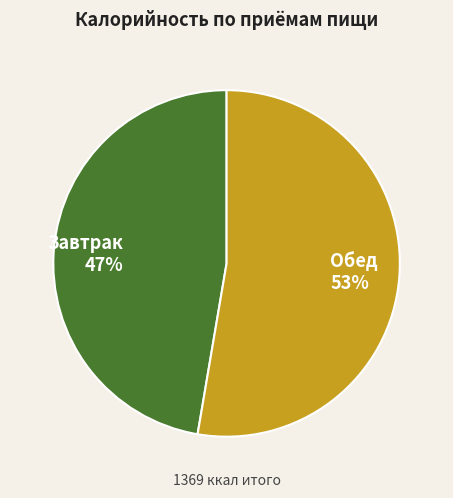

To the nearest percent, what is the average slice percentage?

50%